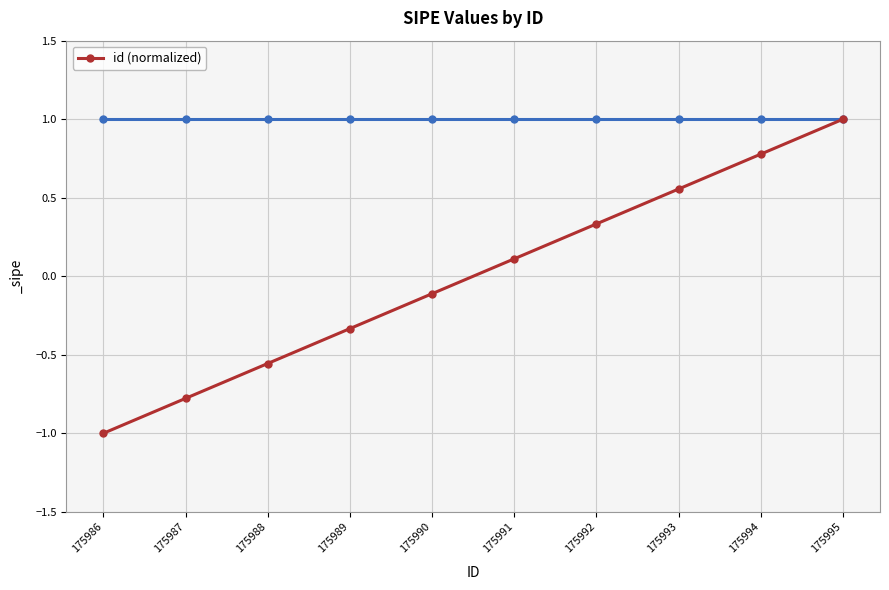

Rank the categories by value from lowest to highest.

175986, 175987, 175988, 175989, 175990, 175991, 175992, 175993, 175994, 175995